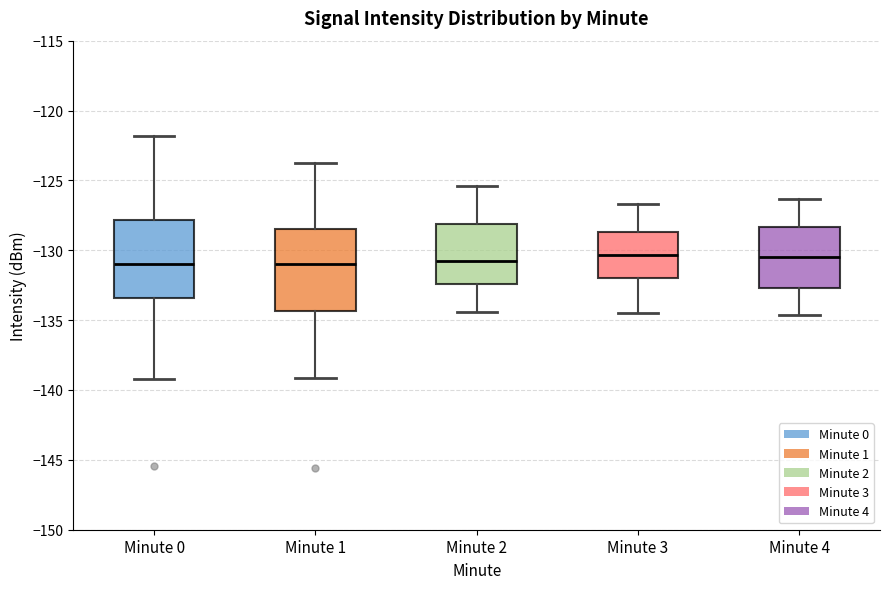

Where does the median line of the box for Minute 0 sit on the y-axis? The values are not printed on the chart, so give them approximately, as read against the axis.

-131.0